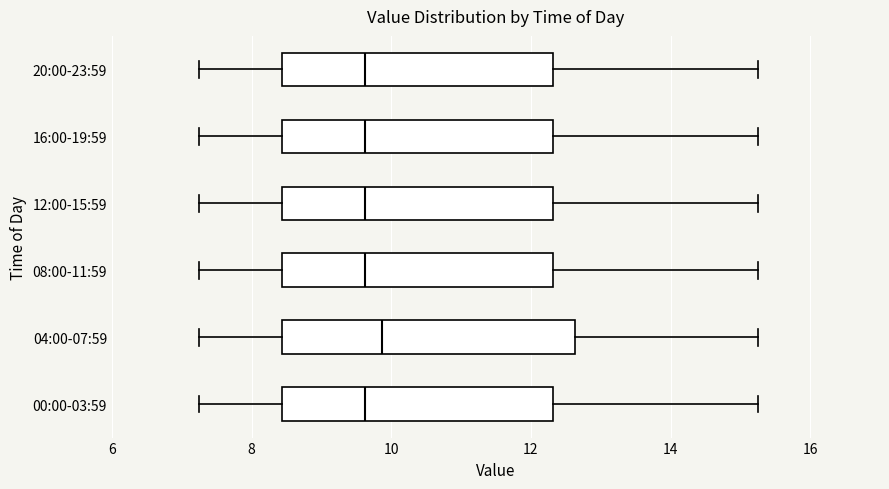

Reading bottom to top, transcribe this box plot: for each box, give where its median line is, the range the box spans, and where its two whiskers end, as read against the x-axis. The values are not printed on the chart, so give them approximately, as read against the axis.

00:00-03:59: median 9.6, box 8.4 to 12.4, whiskers 7.2 to 15.2
04:00-07:59: median 9.8, box 8.4 to 12.6, whiskers 7.2 to 15.2
08:00-11:59: median 9.6, box 8.4 to 12.4, whiskers 7.2 to 15.2
12:00-15:59: median 9.6, box 8.4 to 12.4, whiskers 7.2 to 15.2
16:00-19:59: median 9.6, box 8.4 to 12.4, whiskers 7.2 to 15.2
20:00-23:59: median 9.6, box 8.4 to 12.4, whiskers 7.2 to 15.2